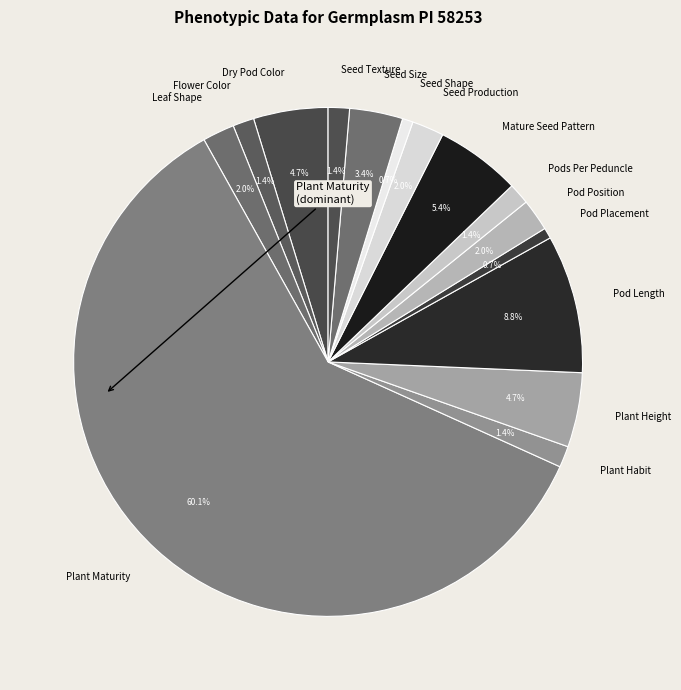

Which category has the biggest portion of the pie?

Plant Maturity